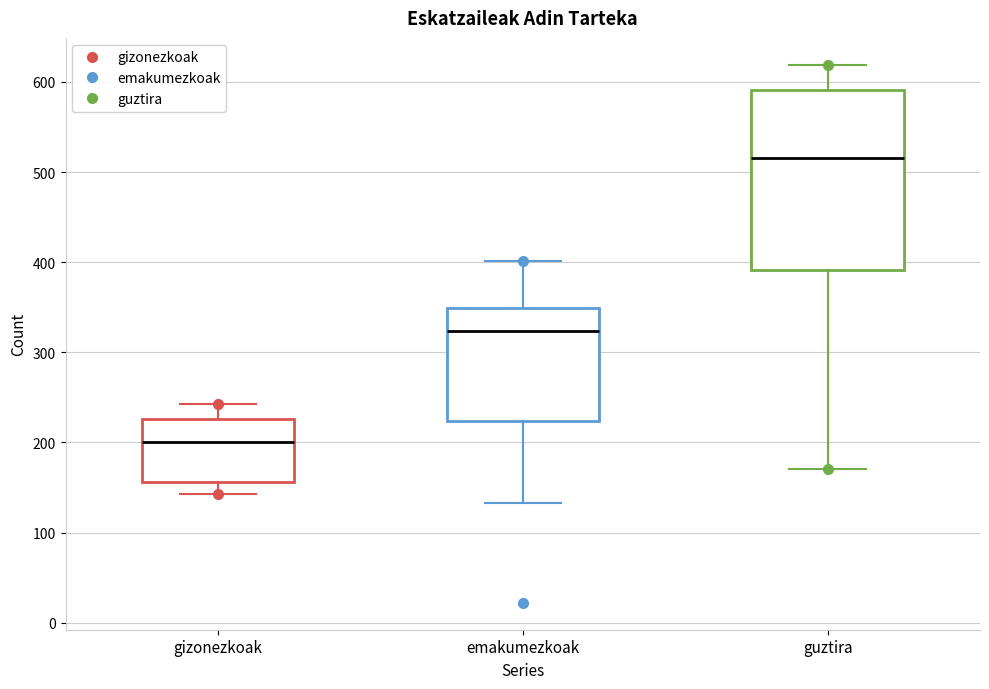

Which box is the tallest, from its lower edge to its upper edge?

guztira